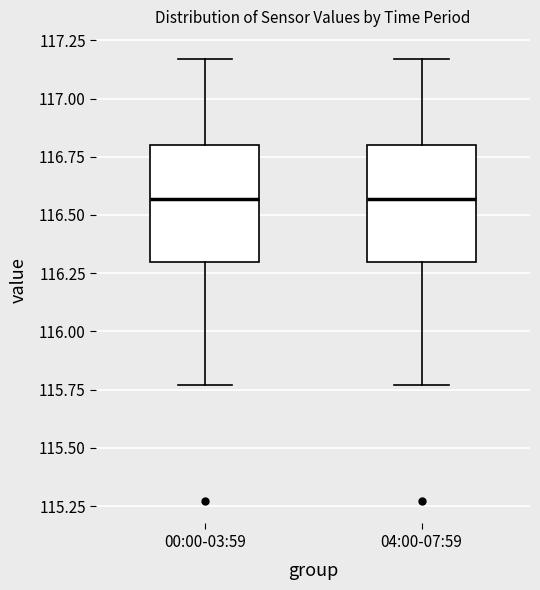

Reading left to right, transcribe this box plot: for each box, give where its median line is, the range the box spans, and where its two whiskers end, as read against the y-axis. The values are not printed on the chart, so give them approximately, as read against the axis.

00:00-03:59: median 116.55, box 116.30 to 116.80, whiskers 115.75 to 117.15
04:00-07:59: median 116.55, box 116.30 to 116.80, whiskers 115.75 to 117.15